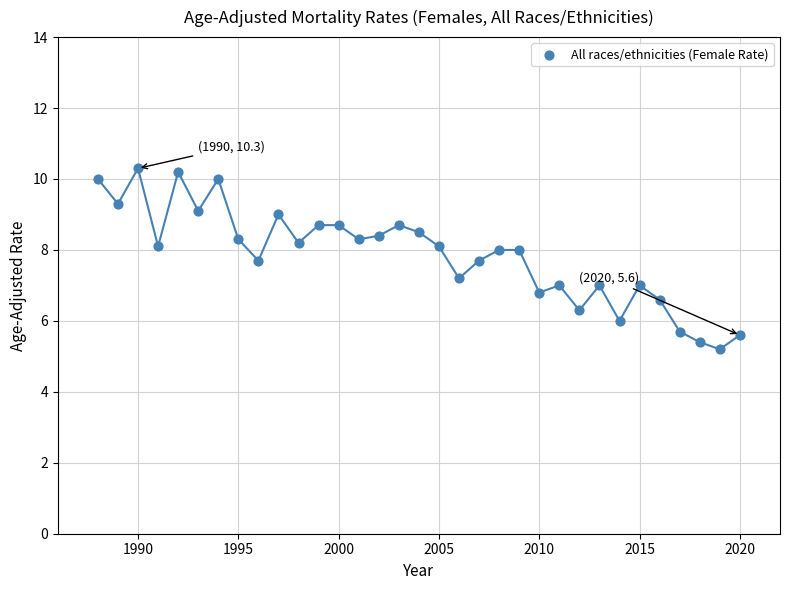

What is the range of Y values (max minus min)?

5.1